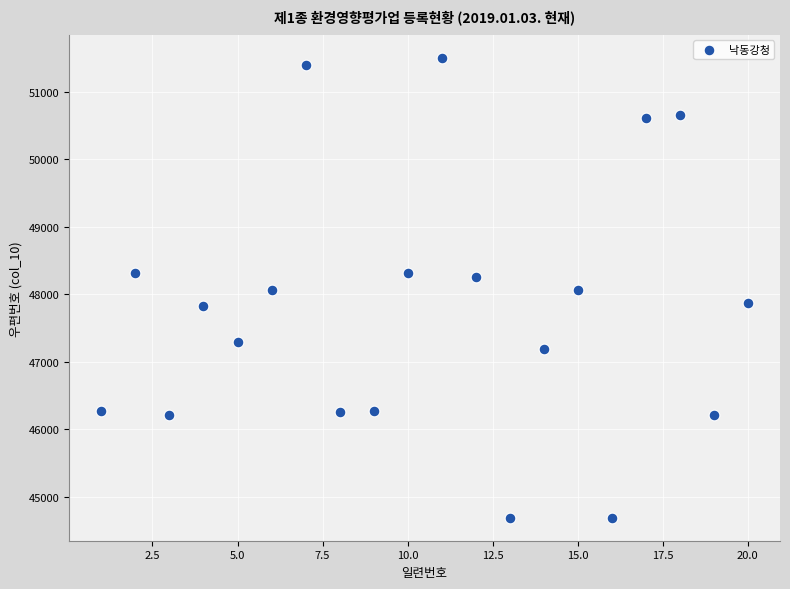

What is the range of X values (max minus min)?

19